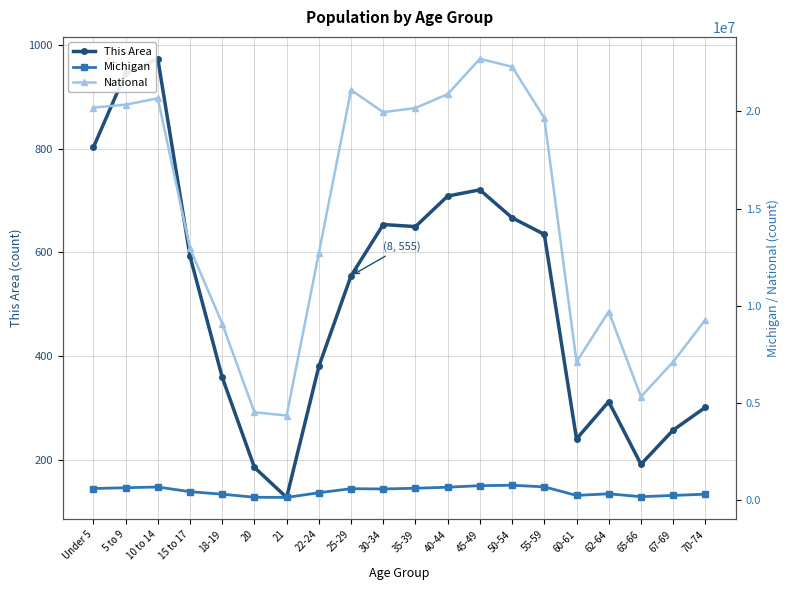

True or false: This Area and Michigan cross at least once.

False